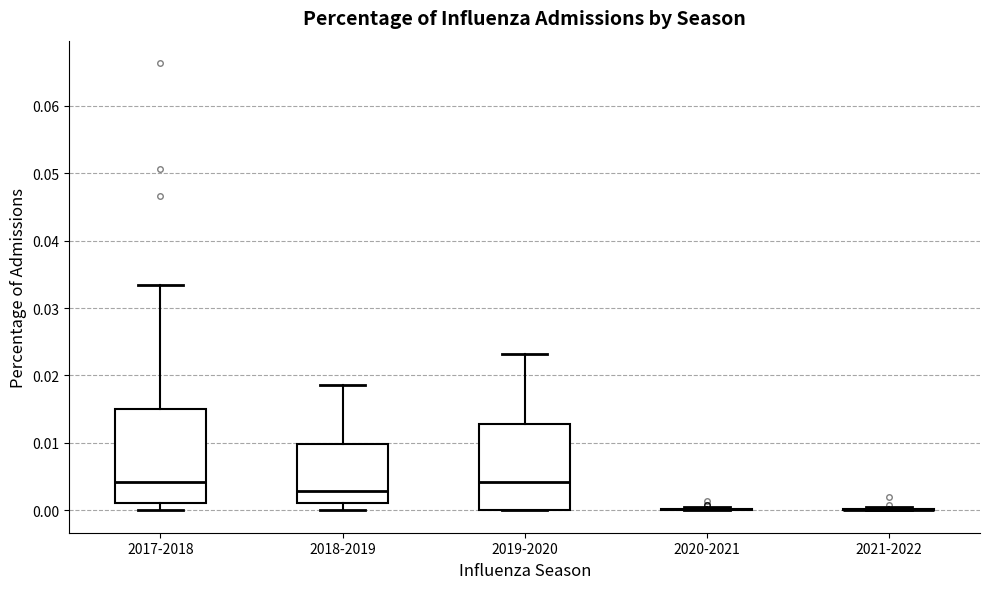

Reading left to right, read every box against the y-axis: the position of its median line, the range the box covers, and the ends of its whiskers. The values are not printed on the chart, so give them approximately, as read against the axis.

2017-2018: median 0.004, box 0.001 to 0.015, whiskers 0.000 to 0.033
2018-2019: median 0.003, box 0.001 to 0.010, whiskers 0.000 to 0.019
2019-2020: median 0.004, box 0.000 to 0.013, whiskers 0.000 to 0.023
2020-2021: box collapsed to a line at 0.000, whiskers 0.000 to 0.001
2021-2022: box collapsed to a line at 0.000, whiskers 0.000 to 0.001